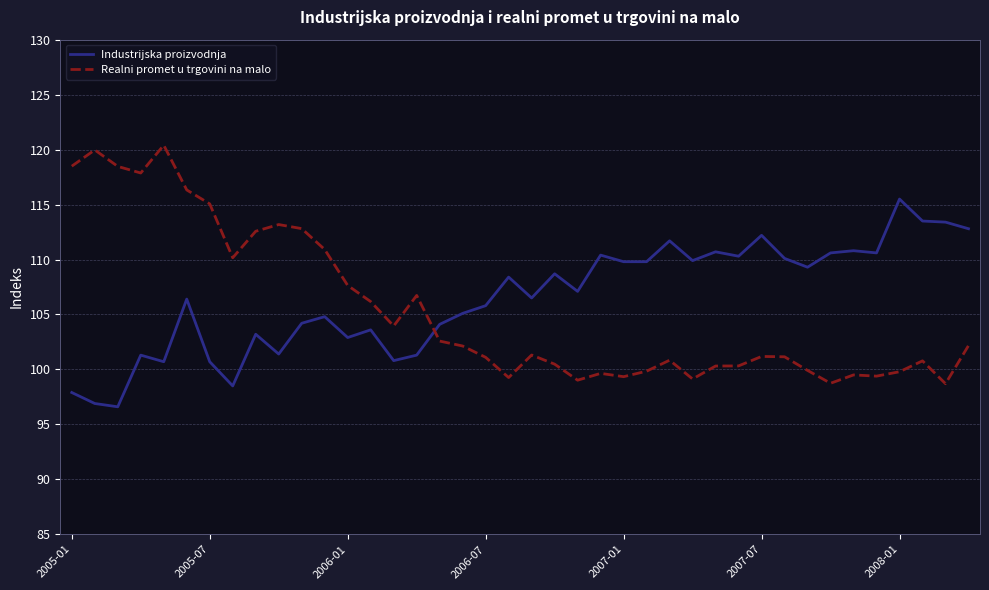

What is the difference between the maximum and minimum values in the Industrijska proizvodnja series?

18.9